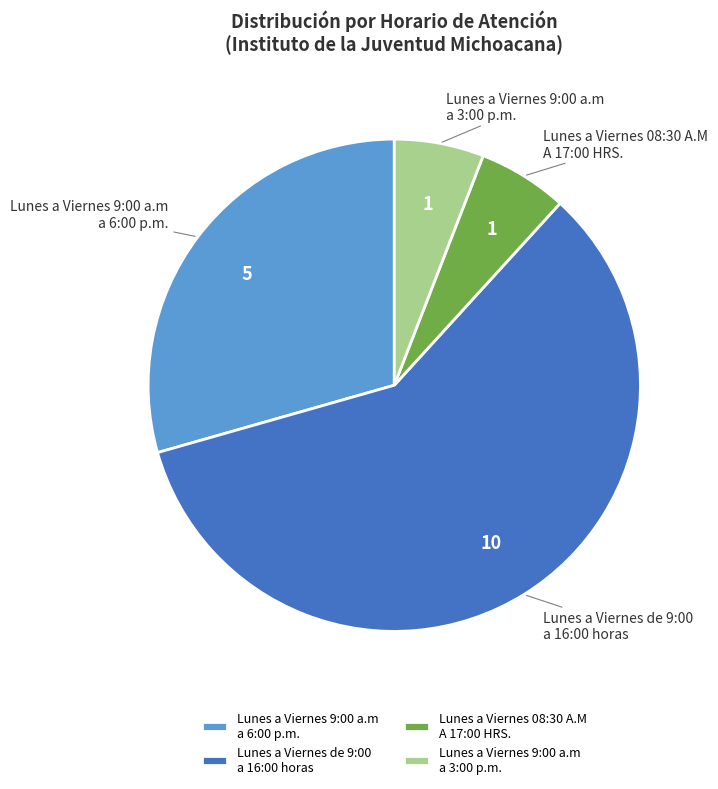

The Lunes a Viernes 9:00 a.m a 6:00 p.m. slice represents 29% of the pie. True or false?

True